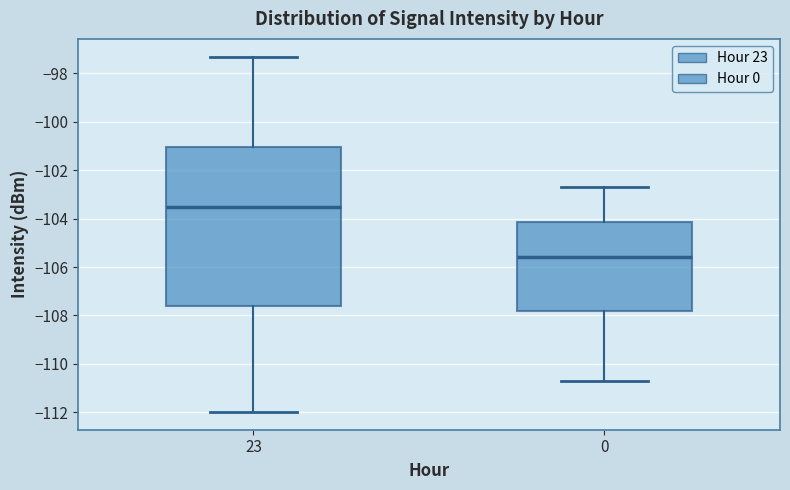

Comparing the boxes themselves (not the whiskers), which one is the tallest?

23